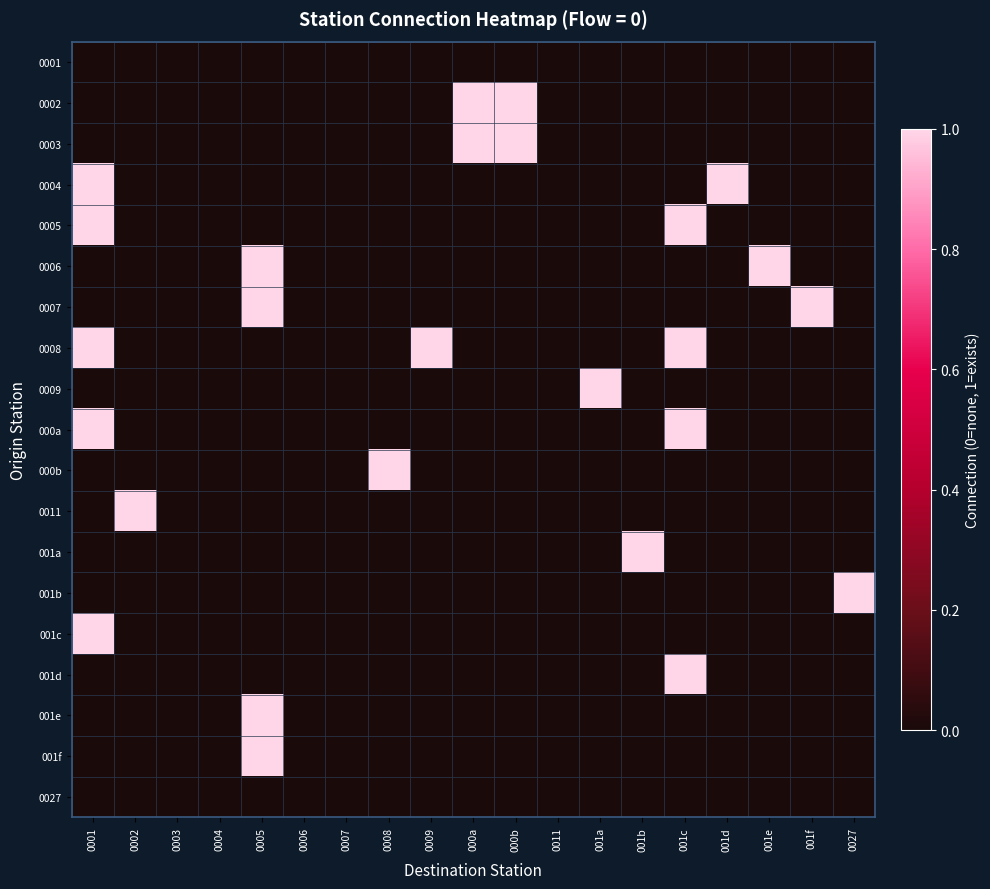

At 0003, list the series in order from largest to smallest.

0001, 0002, 0003, 0004, 0005, 0006, 0007, 0008, 0009, 000a, 000b, 0011, 001a, 001b, 001c, 001d, 001e, 001f, 0027